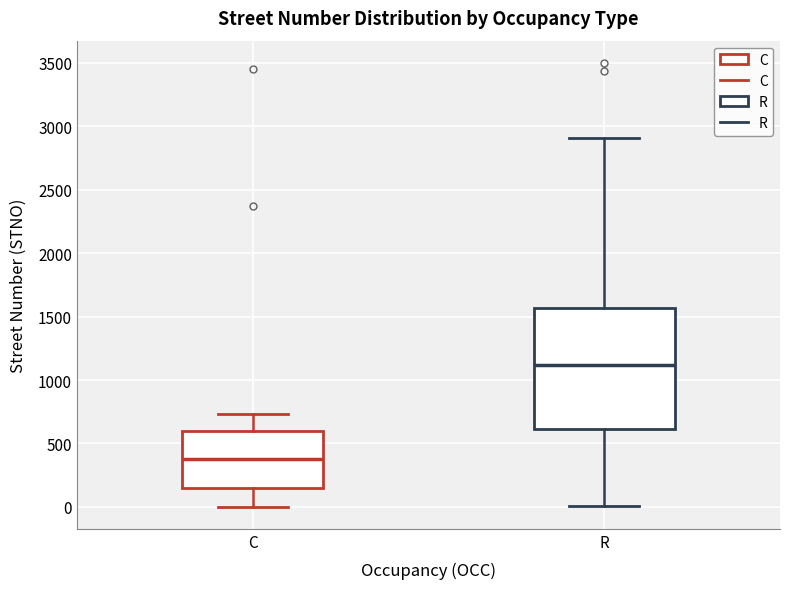

Which box's median line is the lowest?

C